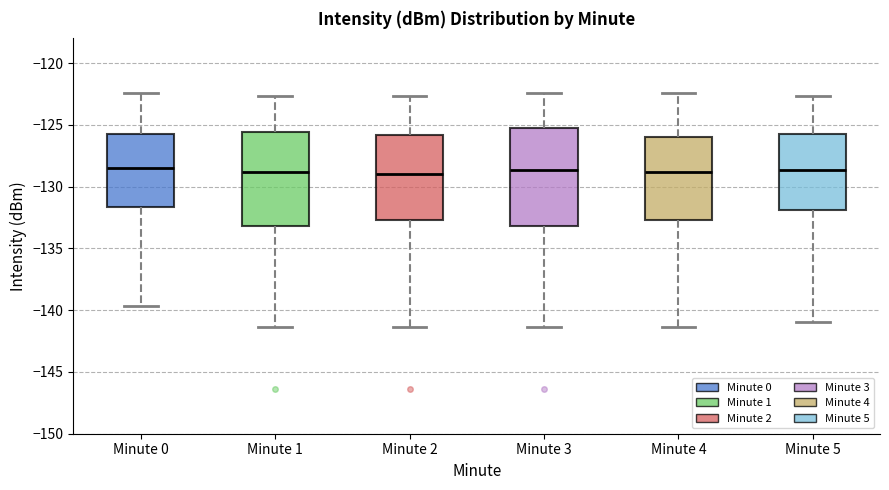

Reading left to right, read every box against the y-axis: the position of its median line, the range the box covers, and the ends of its whiskers. The values are not printed on the chart, so give them approximately, as read against the axis.

Minute 0: median -128.5, box -131.5 to -125.5, whiskers -139.5 to -122.5
Minute 1: median -129.0, box -133.0 to -125.5, whiskers -141.5 to -122.5
Minute 2: median -129.0, box -132.5 to -126.0, whiskers -141.5 to -122.5
Minute 3: median -128.5, box -133.0 to -125.0, whiskers -141.5 to -122.5
Minute 4: median -129.0, box -132.5 to -126.0, whiskers -141.5 to -122.5
Minute 5: median -128.5, box -132.0 to -125.5, whiskers -141.0 to -122.5